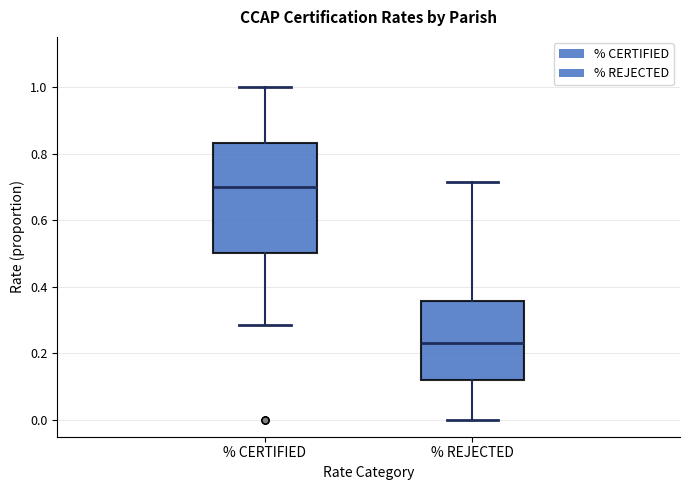

Reading left to right, transcribe this box plot: for each box, give where its median line is, the range the box spans, and where its two whiskers end, as read against the y-axis. The values are not printed on the chart, so give them approximately, as read against the axis.

% CERTIFIED: median 0.70, box 0.50 to 0.84, whiskers 0.28 to 1.00
% REJECTED: median 0.22, box 0.12 to 0.36, whiskers 0.00 to 0.72